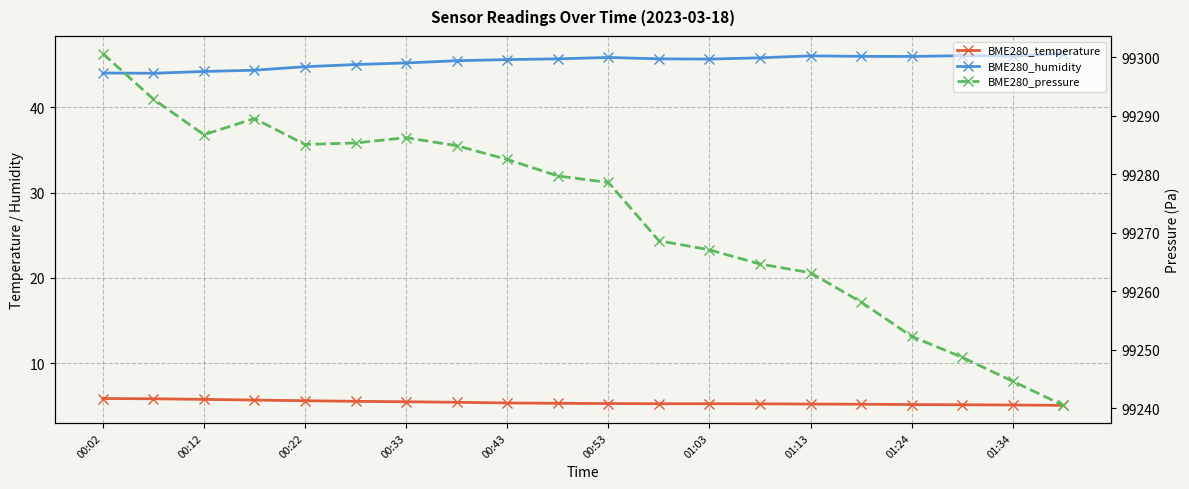

What is the highest value of the BME280_humidity series?

46.3